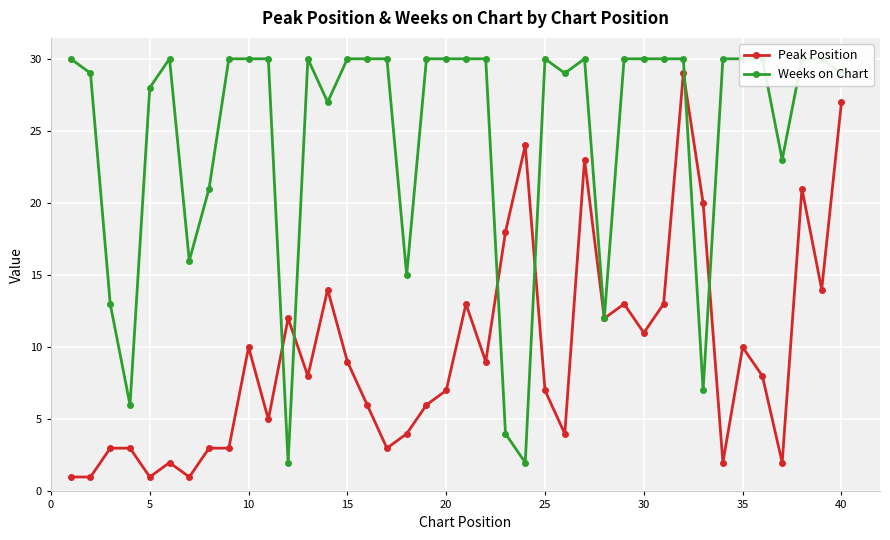

What is the difference between the maximum and minimum values in the Weeks on Chart series?

28